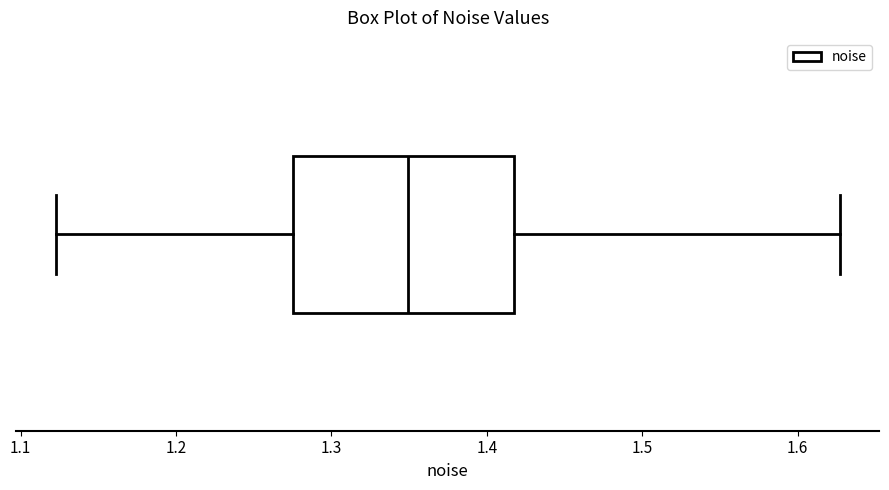

Transcribe this box plot: give where the median line is, the range the box spans, and where the two whiskers end, as read against the x-axis. The values are not printed on the chart, so give them approximately, as read against the axis.

median 1.35, box 1.28 to 1.42, whiskers 1.12 to 1.63